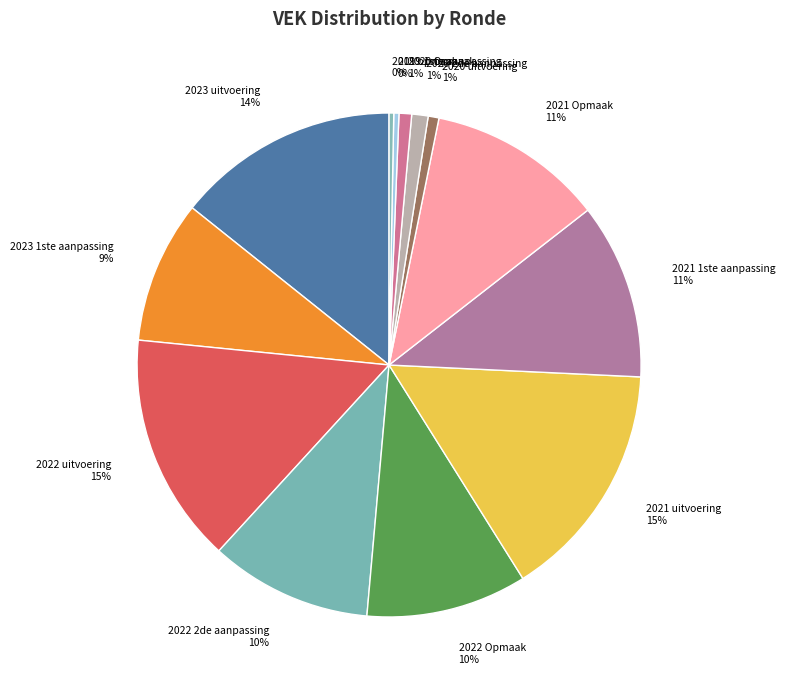

To the nearest percent, what portion does 2020 Opmaak represent?

1%